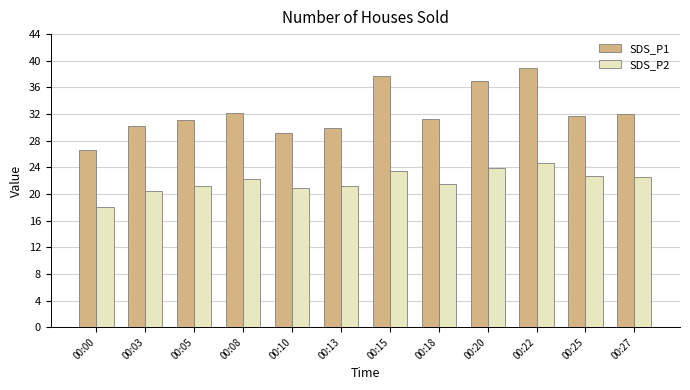

What is the value of the SDS_P2 bar at the 9th from the left?

23.9